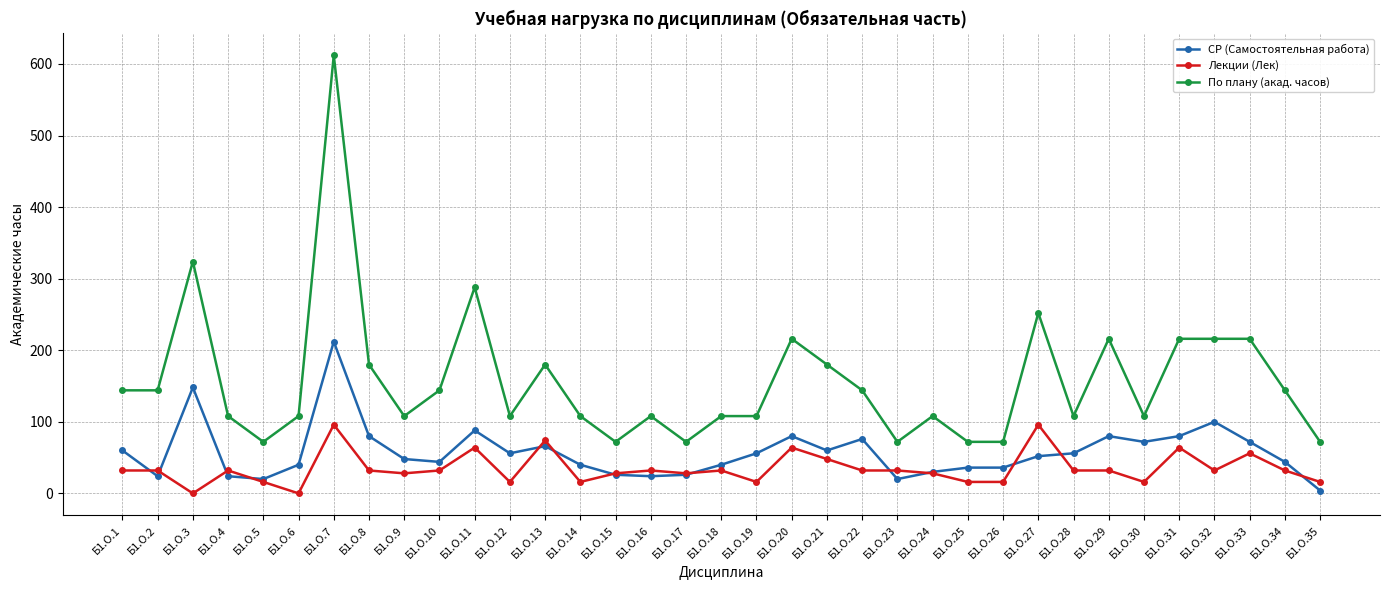

Is it true that Лекции (Лек) equals 52 at Б1.О.6?

False